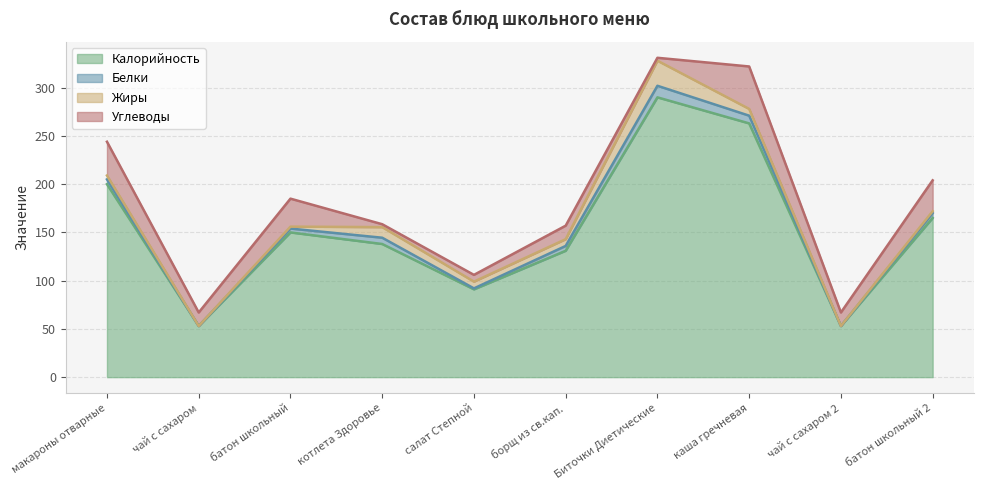

True or false: Калорийность has more than 2 interior local peaks.

False